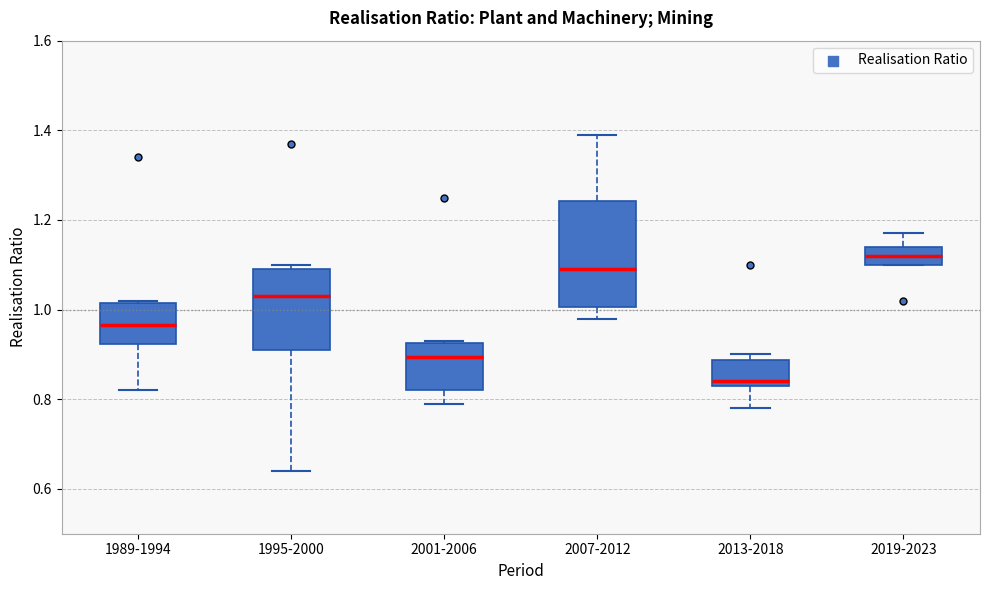

Which box has the lowest median line?

2013-2018